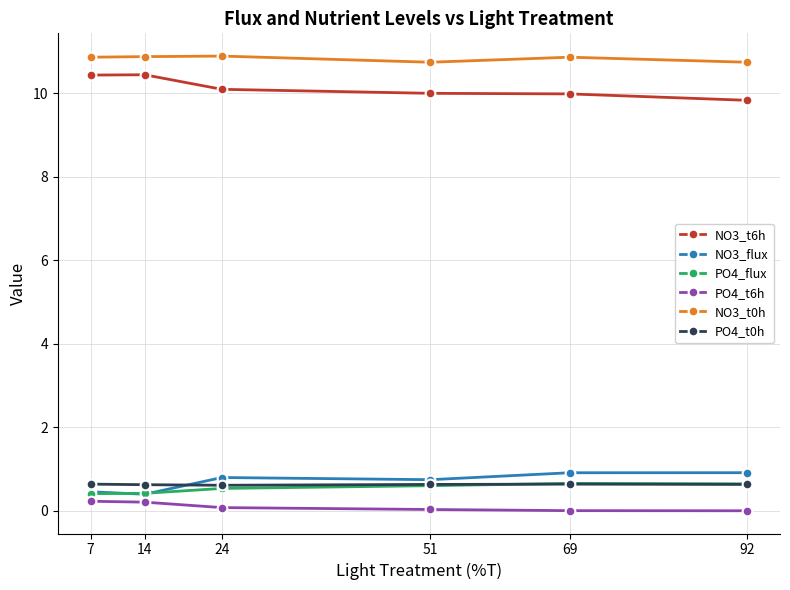

Reading left to right, transcribe all the data shown in this chart.

NO3_t6h: 92=9.8	69=10.0	51=10.0	24=10.1	14=10.4	7=10.4
NO3_flux: 92=0.9	69=0.9	51=0.7	24=0.8	14=0.4	7=0.5
PO4_flux: 92=0.6	69=0.7	51=0.6	24=0.5	14=0.4	7=0.4
PO4_t6h: 92=0.0	69=0.0	51=0.0	24=0.1	14=0.2	7=0.2
NO3_t0h: 92=10.7	69=10.9	51=10.7	24=10.9	14=10.9	7=10.9
PO4_t0h: 92=0.6	69=0.6	51=0.6	24=0.6	14=0.6	7=0.6